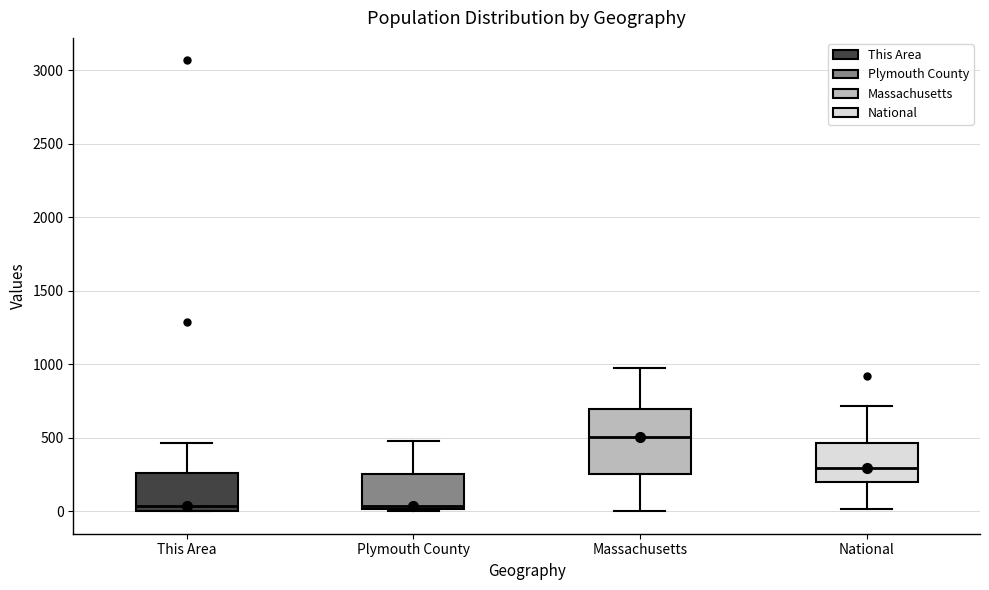

Reading left to right, read every box against the y-axis: the position of its median line, the range the box covers, and the ends of its whiskers. The values are not printed on the chart, so give them approximately, as read against the axis.

This Area: median 50, box 0 to 250, whiskers 0 to 450
Plymouth County: median 50, box 0 to 250, whiskers 0 to 500
Massachusetts: median 500, box 250 to 700, whiskers 0 to 950
National: median 300, box 200 to 450, whiskers 0 to 700